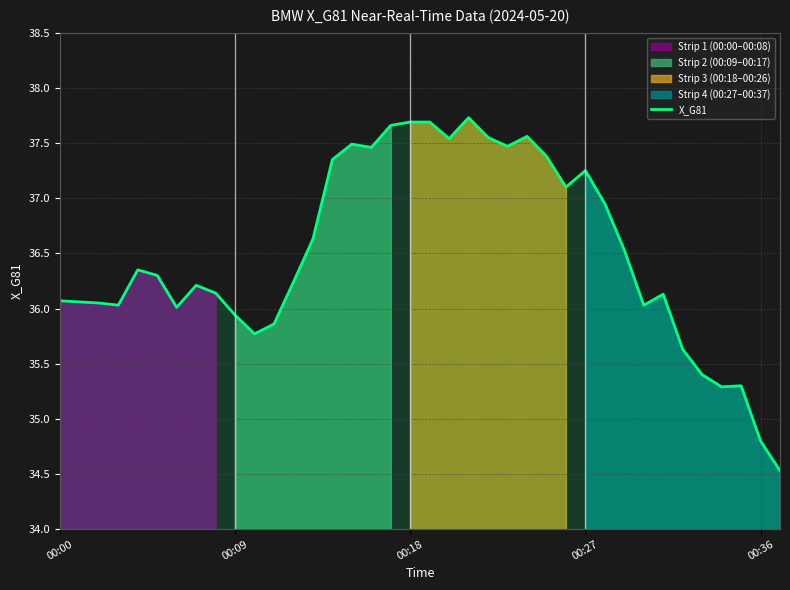

What is the value of the 25th point from the left?

37.6